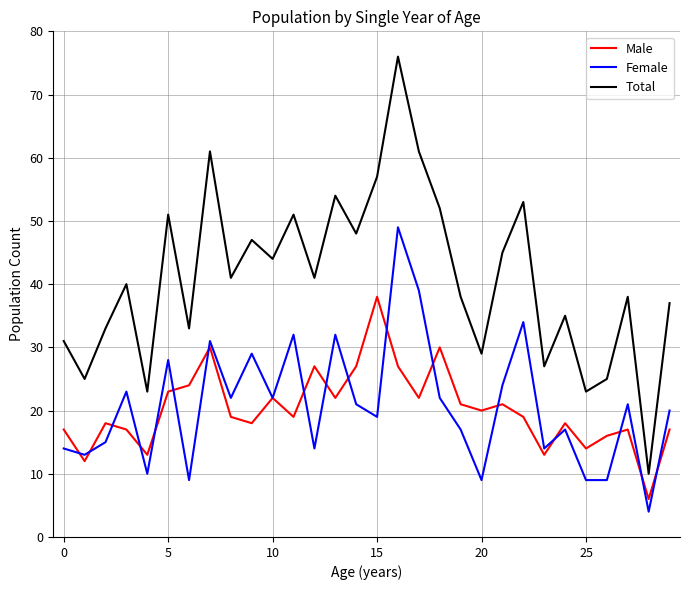

List the series in order of their peak value, highest first.

Total, Female, Male